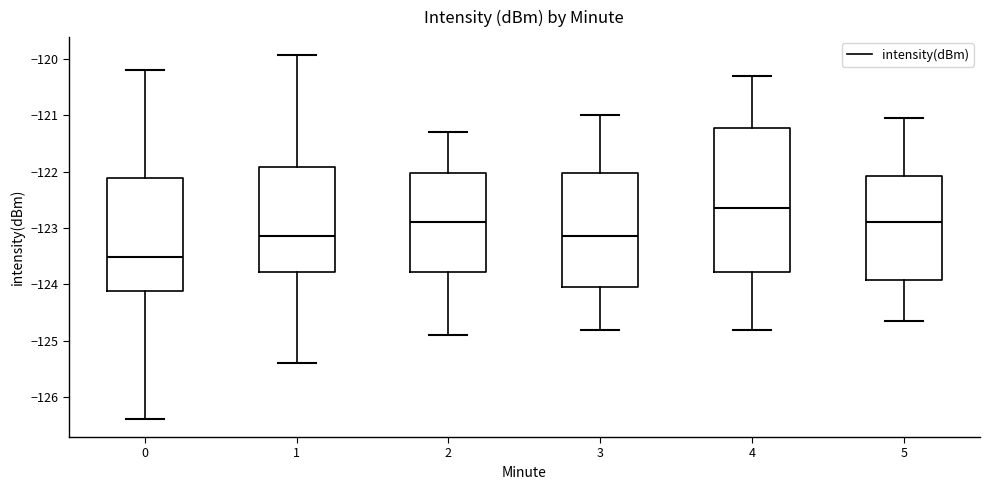

Which box's median line is the highest?

4